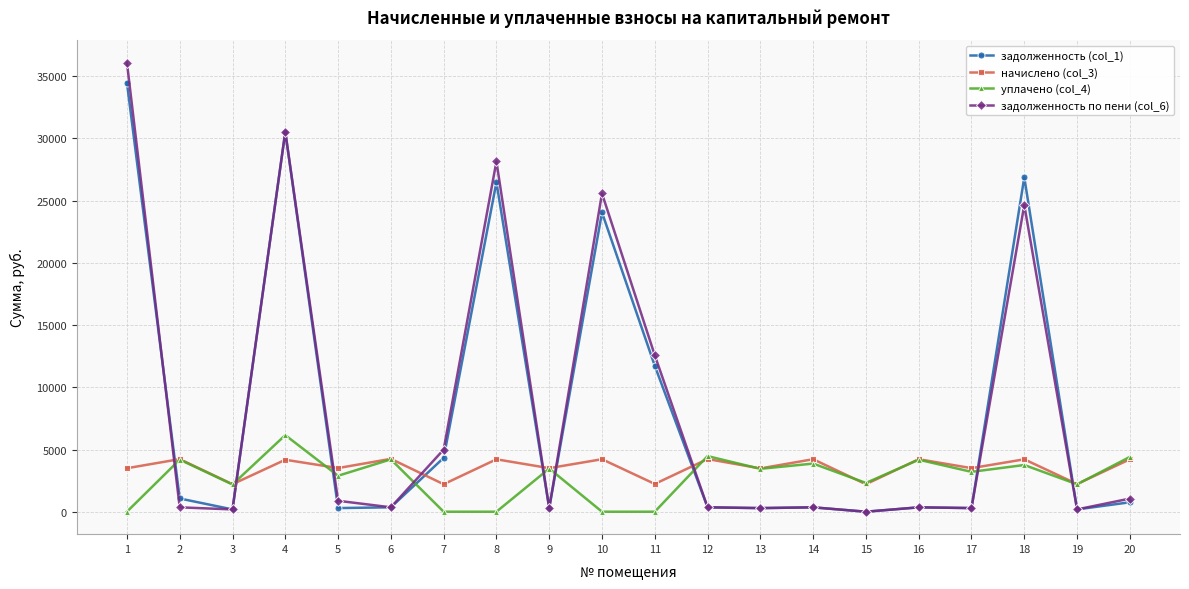

Which category has the highest value across all series?

1